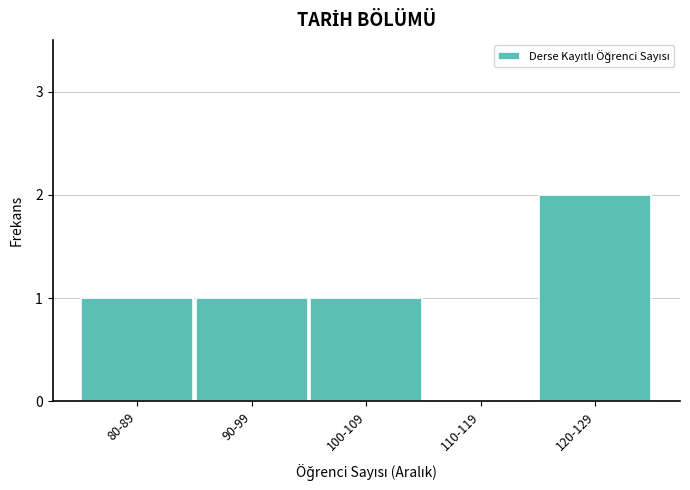

Reading left to right, extract all data points from this chart.

80-89=1	90-99=1	100-109=1	110-119=0	120-129=2